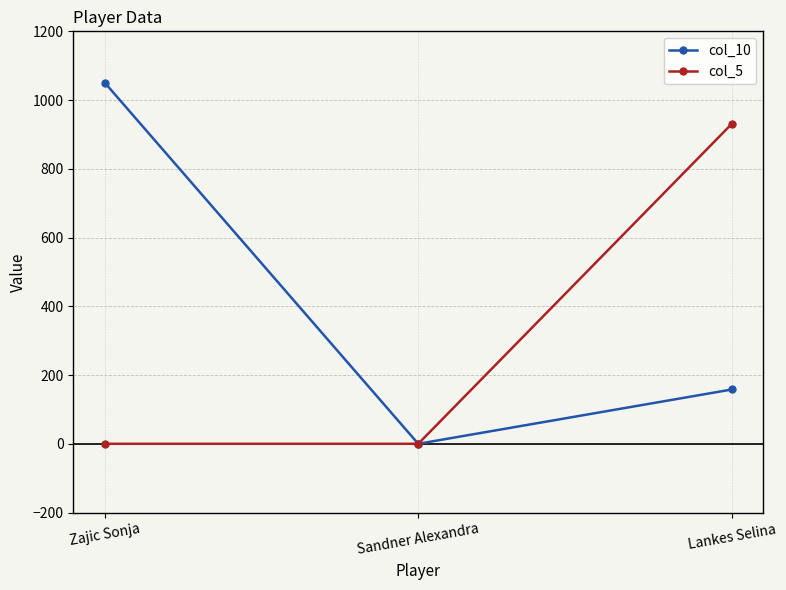

What are all the series names shown in the legend?

col_10, col_5